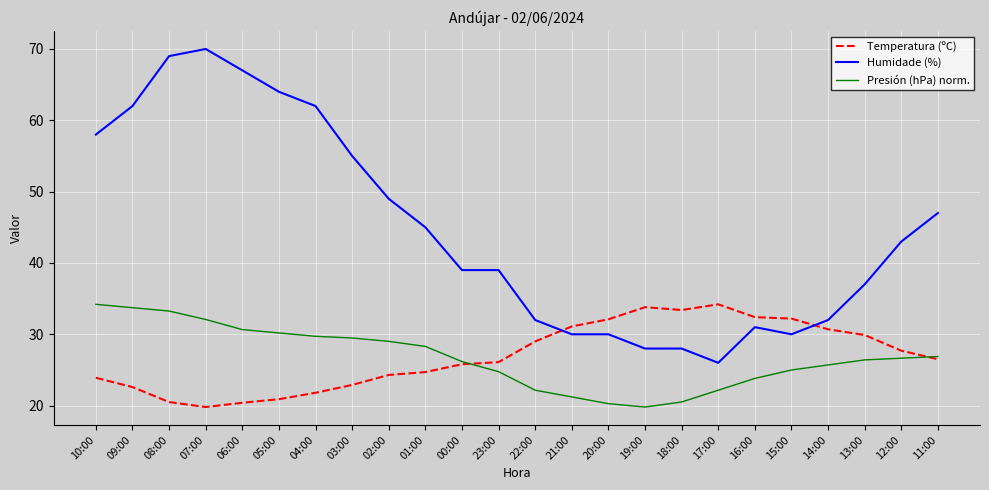

Count the number of data series in this chart.

3